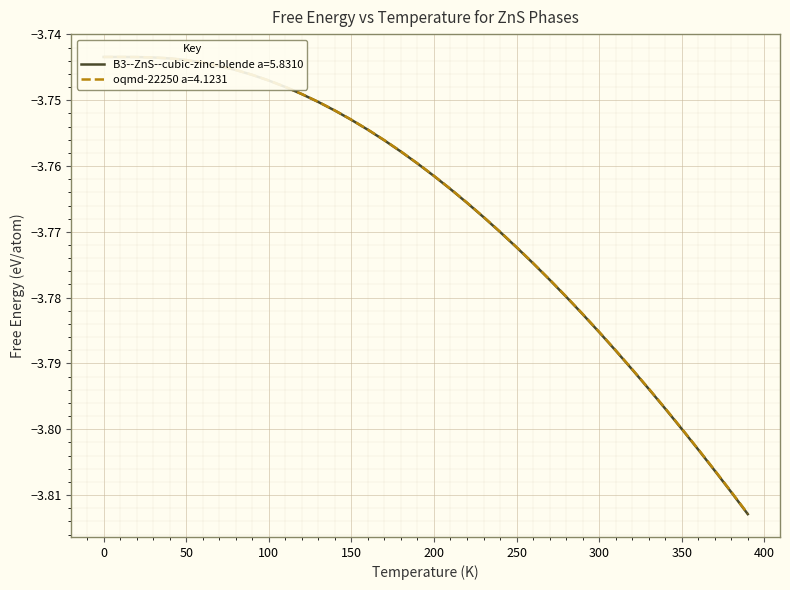

What is the label of the 39th point from the left?

380.0